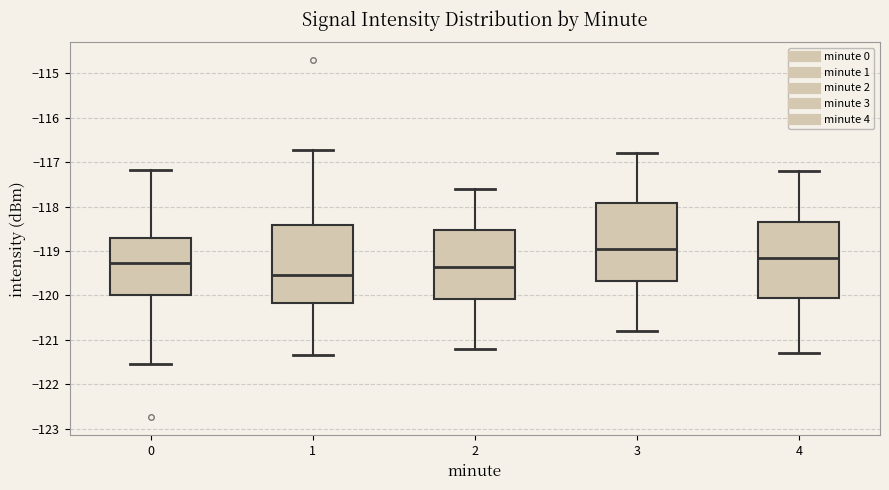

Where does the upper whisker of the box at x = 2 end on the y-axis? The values are not printed on the chart, so give them approximately, as read against the axis.

-117.6